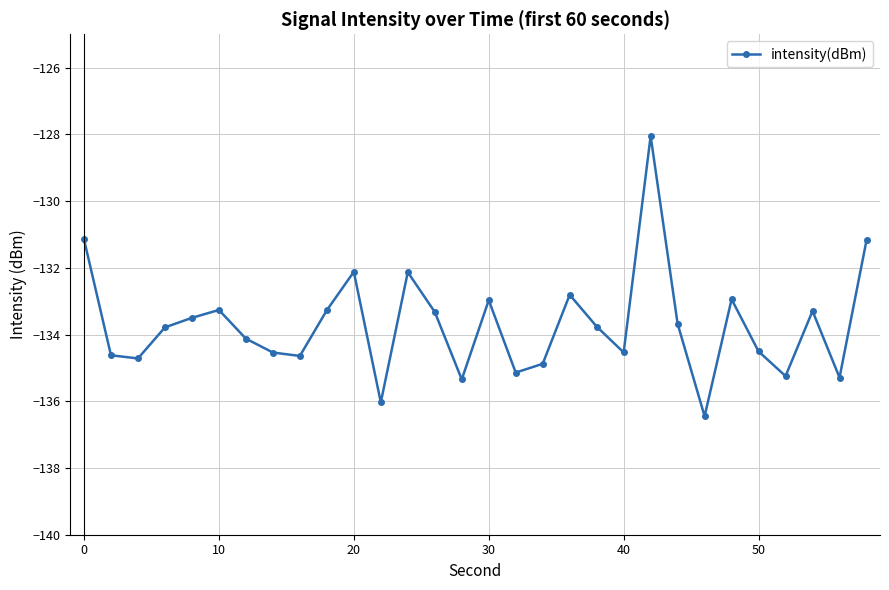

True or false: there are more than 0 points higher than both neighbors.

True